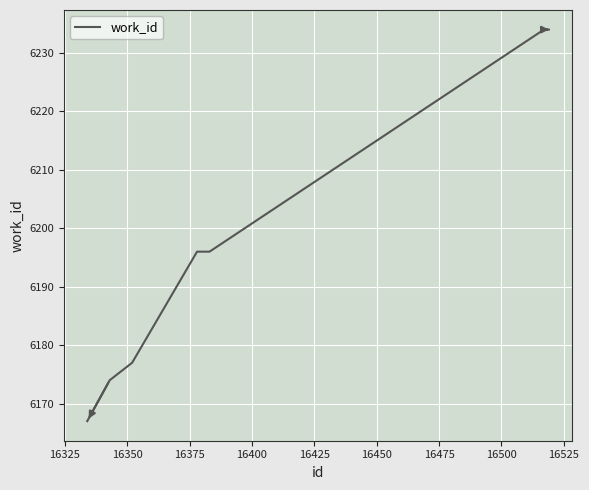

What is the sum of all values?

49574